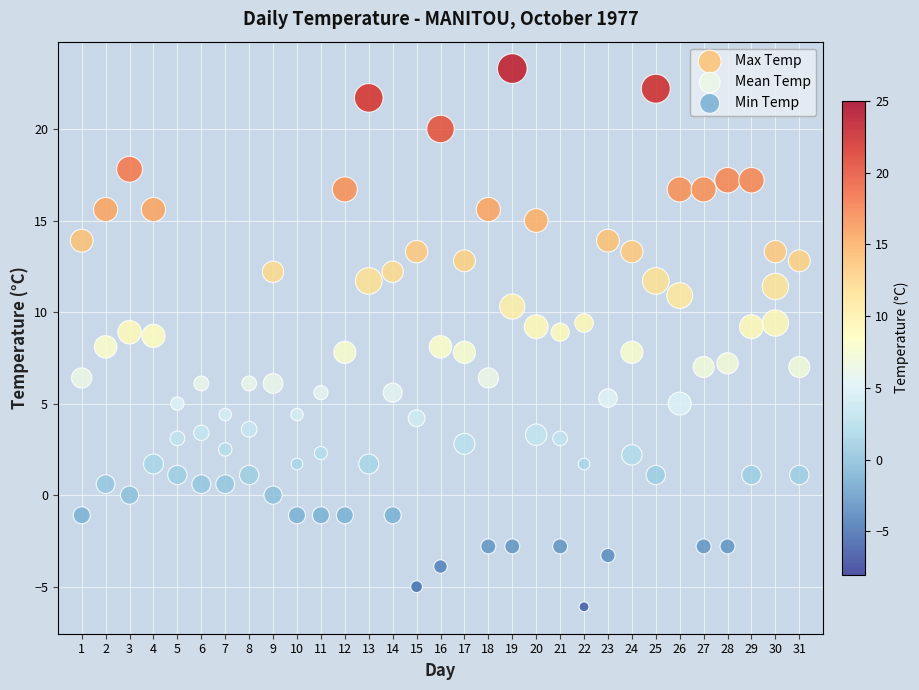

What are all the series names shown in the legend?

Max Temp, Mean Temp, Min Temp